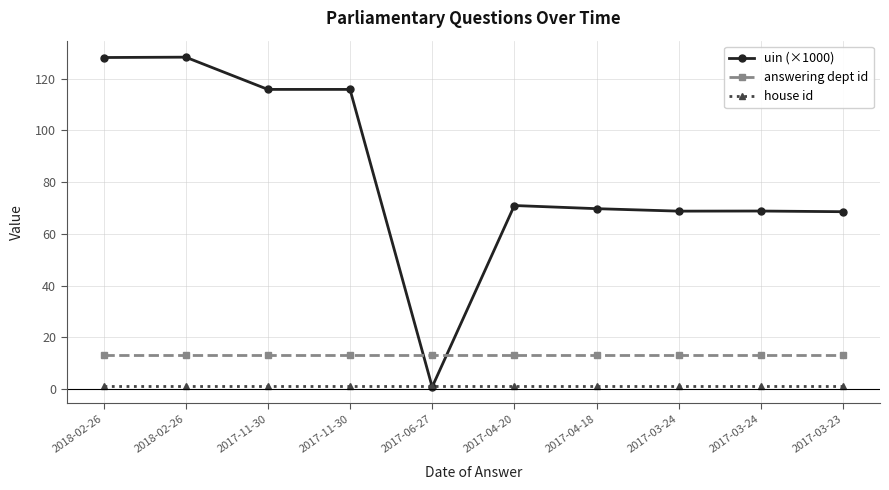

Which series has the widest spread of values?

uin (×1000)